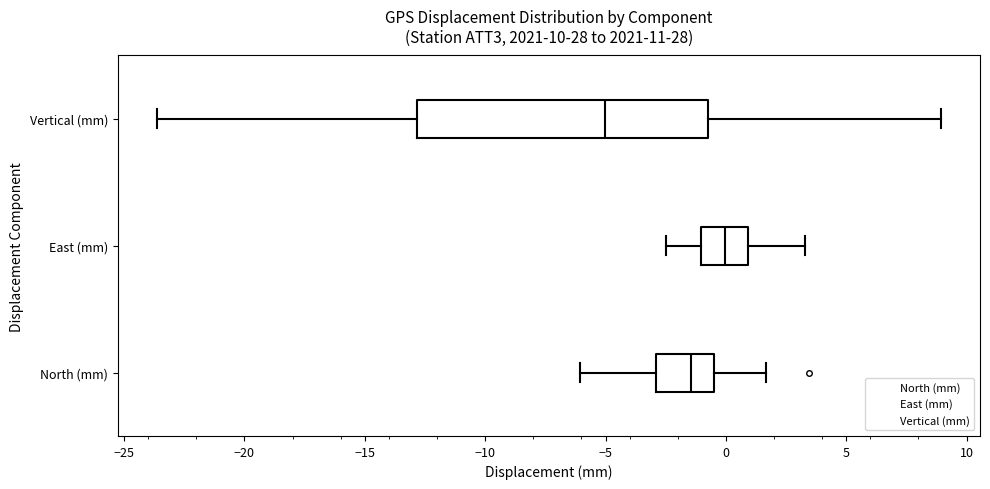

Comparing the boxes themselves (not the whiskers), which one is the widest?

Vertical (mm)